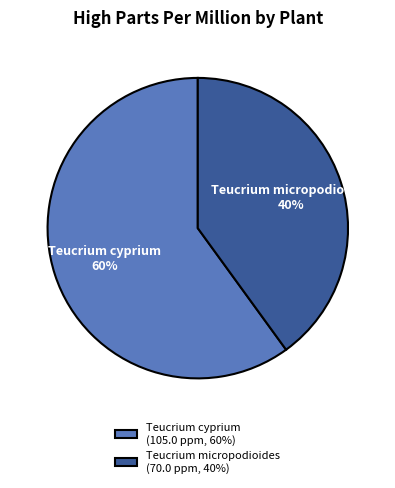

To the nearest percent, what portion does Teucrium cyprium (105.0 ppm, 60%) represent?

60%